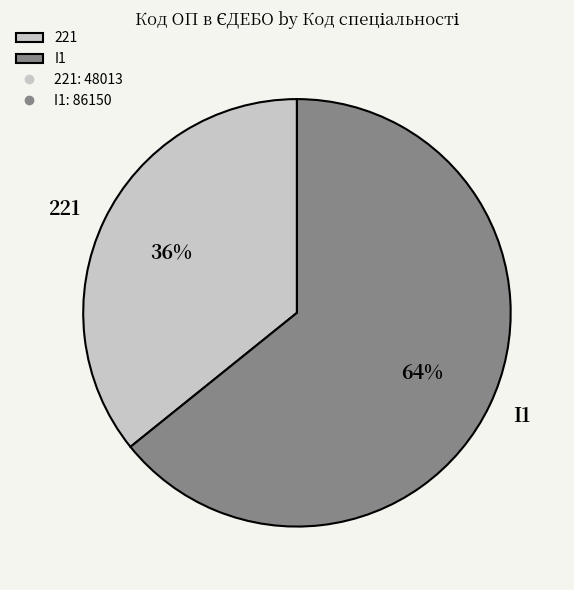

True or false: I1 accounts for 57% of the total.

False